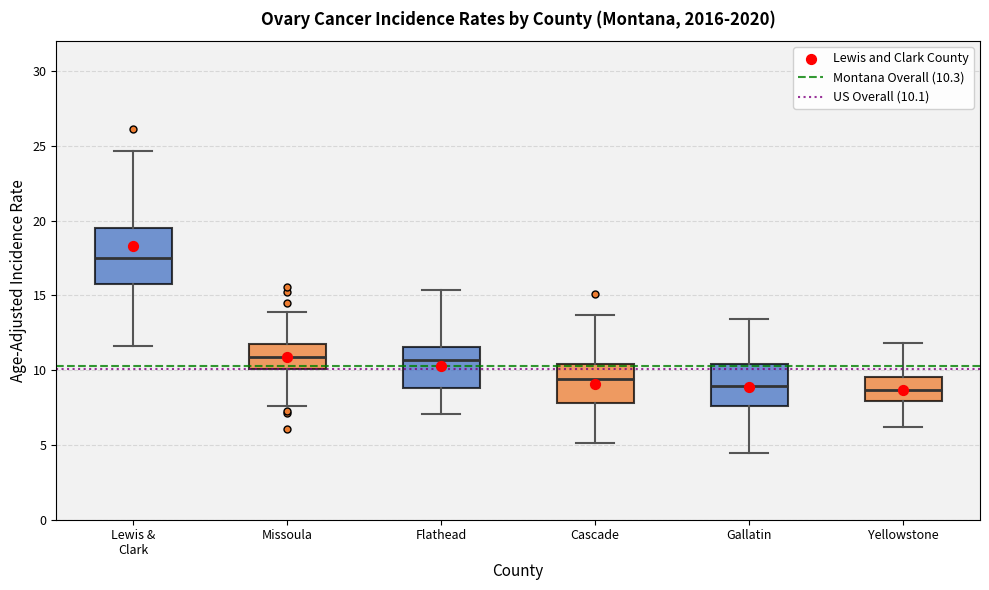

Reading left to right, transcribe this box plot: for each box, give where its median line is, the range the box spans, and where its two whiskers end, as read against the y-axis. The values are not printed on the chart, so give them approximately, as read against the axis.

Lewis & Clark: median 17.5, box 15.5 to 19.5, whiskers 11.5 to 24.5
Missoula: median 11.0, box 10.0 to 11.5, whiskers 7.5 to 14.0
Flathead: median 10.5, box 9.0 to 11.5, whiskers 7.0 to 15.5
Cascade: median 9.5, box 8.0 to 10.5, whiskers 5.0 to 13.5
Gallatin: median 9.0, box 7.5 to 10.5, whiskers 4.5 to 13.5
Yellowstone: median 8.5, box 8.0 to 9.5, whiskers 6.0 to 12.0